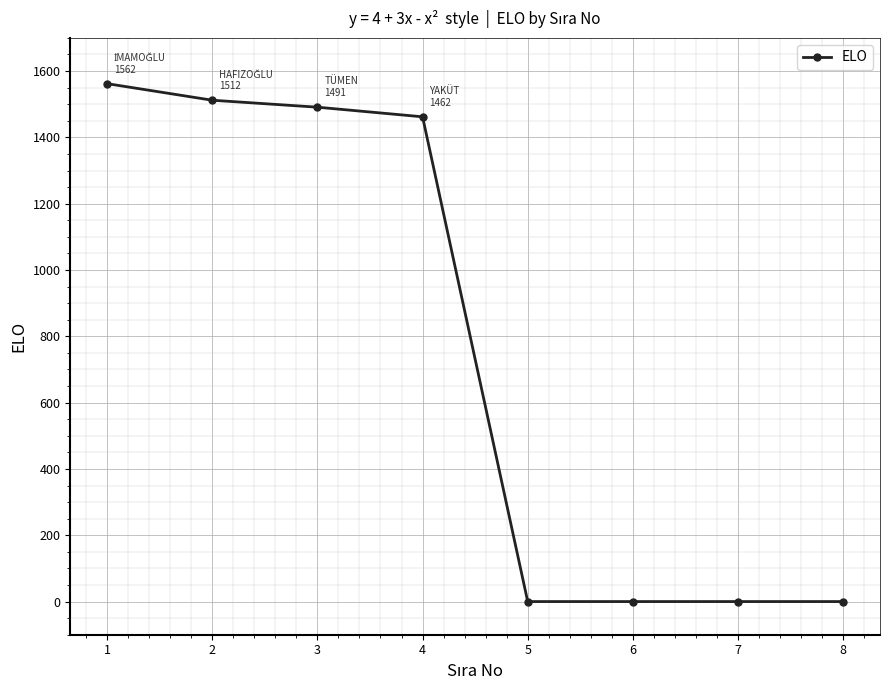

Reading left to right, extract all data points from this chart.

1=1562	2=1512	3=1491	4=1462	5=0	6=0	7=0	8=0